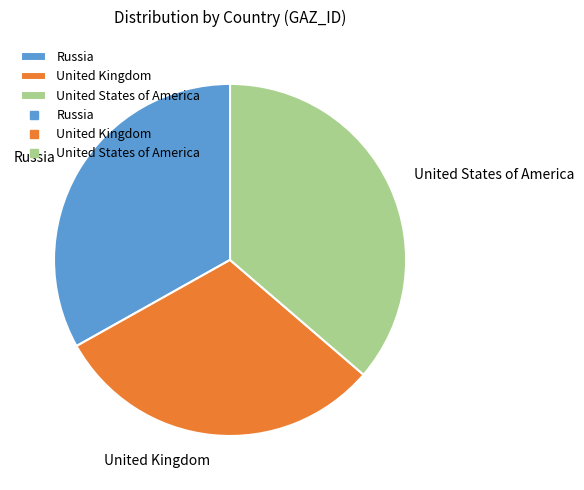

What is the largest slice in the pie chart?

United States of America